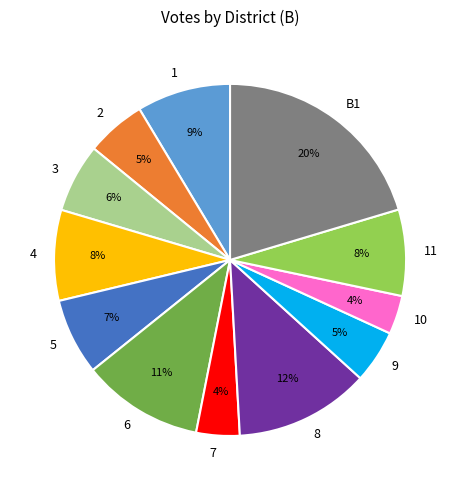

To the nearest percent, what portion does 10 represent?

4%